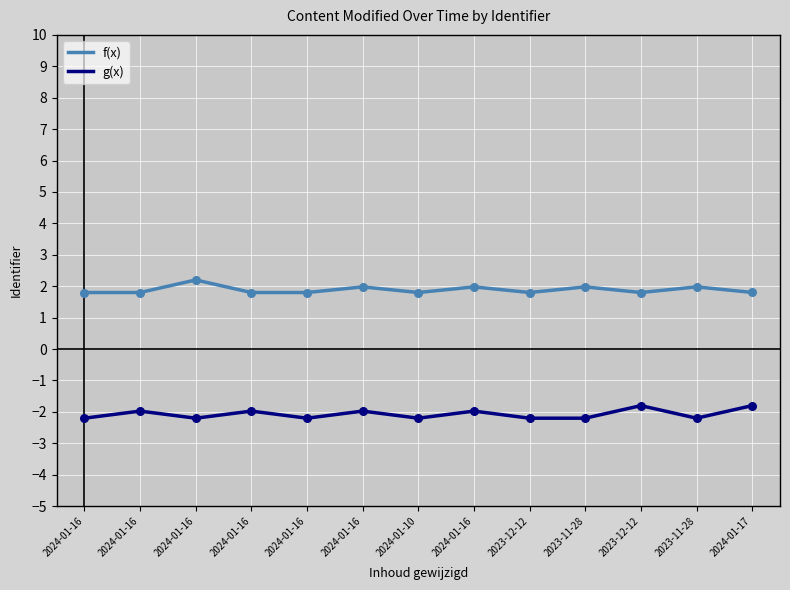

What are all the series names shown in the legend?

f(x), g(x)